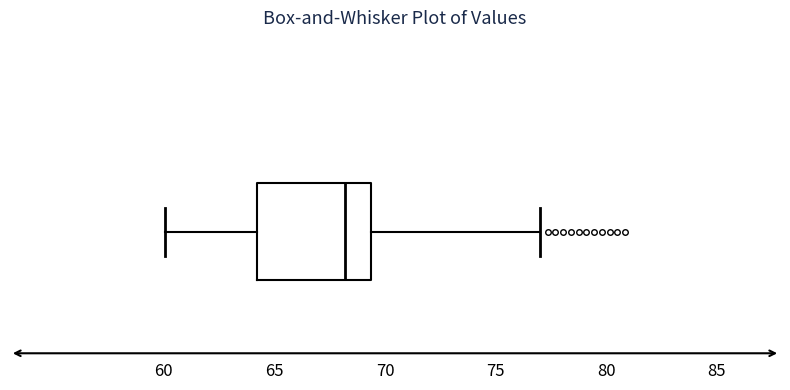

Where does the left whisker of the box end on the x-axis? The values are not printed on the chart, so give them approximately, as read against the axis.

60.0